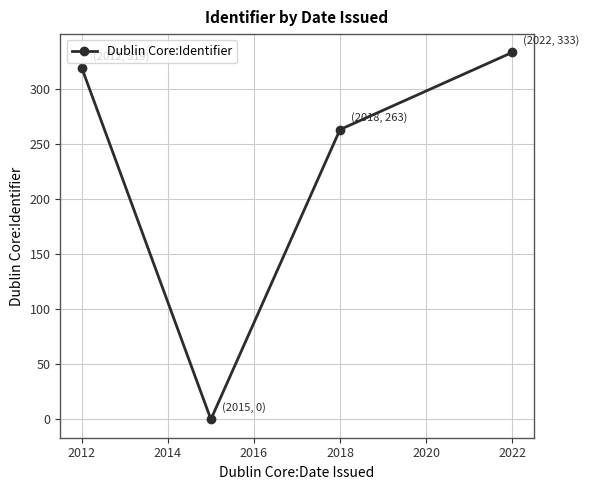

How many data points are less than 319?

2